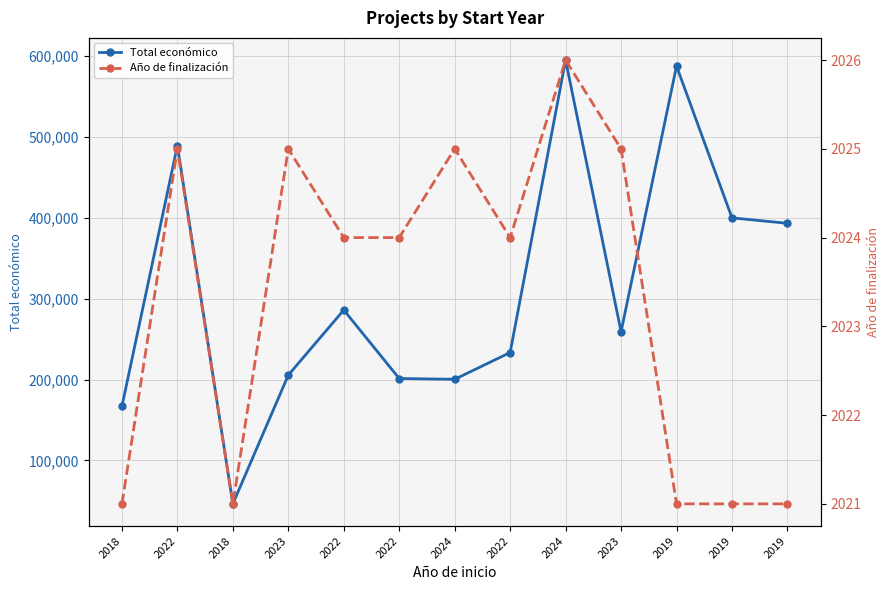

Reading left to right, extract all data points from this chart.

Total económico: 2018=166980	2022=489345	2018=46300	2023=205573	2022=286033	2022=201344	2024=200363	2022=233500	2024=595173	2023=259249	2019=587734	2019=400025	2019=393300
Año de finalización: 2018=2021	2022=2025	2018=2021	2023=2025	2022=2024	2022=2024	2024=2025	2022=2024	2024=2026	2023=2025	2019=2021	2019=2021	2019=2021